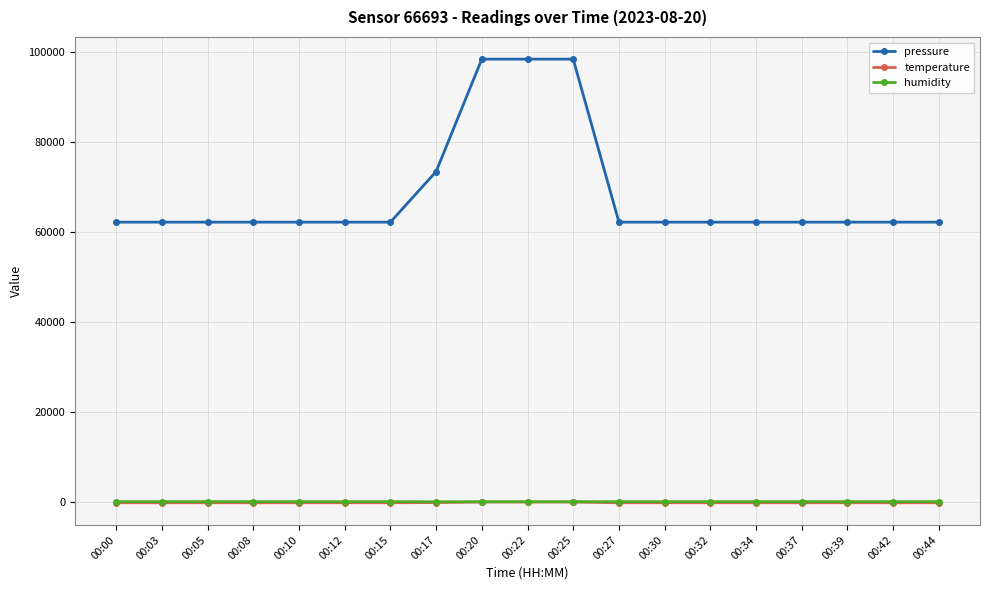

What are all the series names shown in the legend?

pressure, temperature, humidity